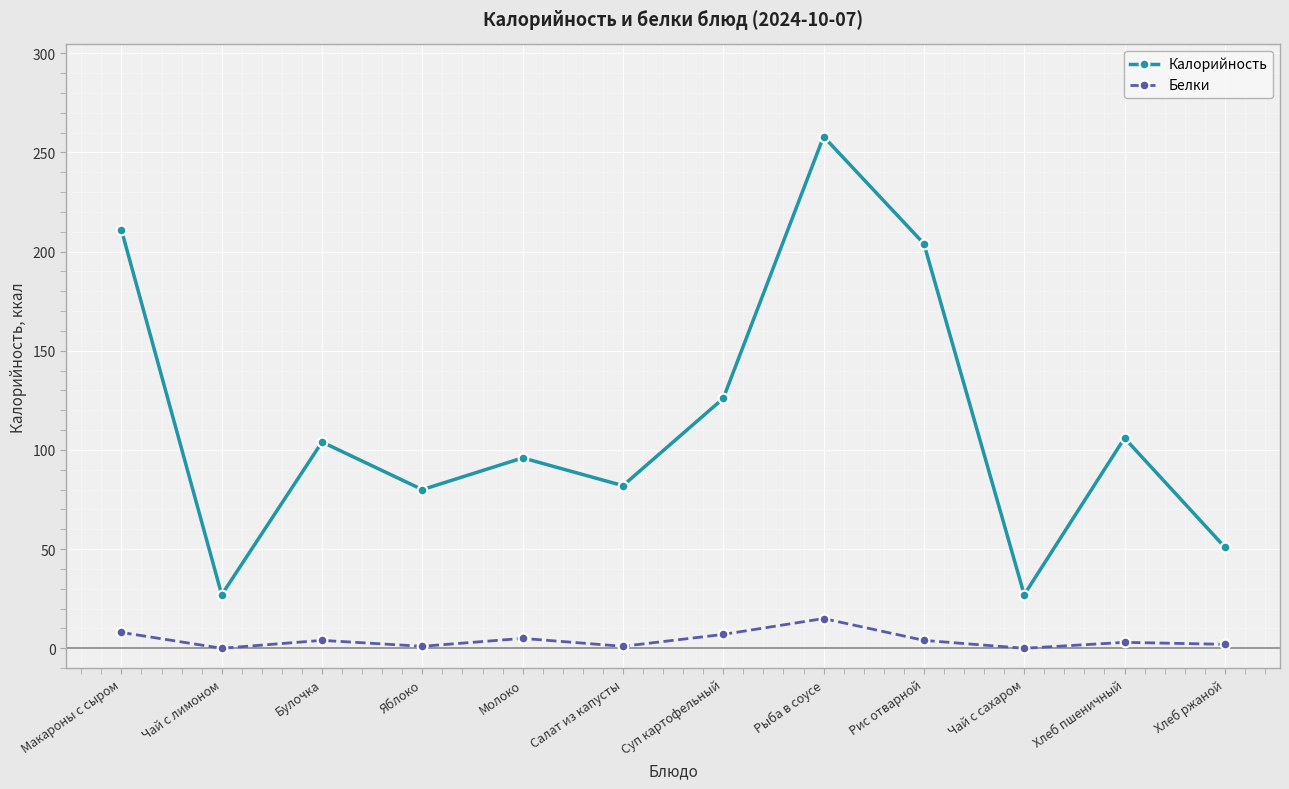

Which series has the largest range (max minus min)?

Калорийность